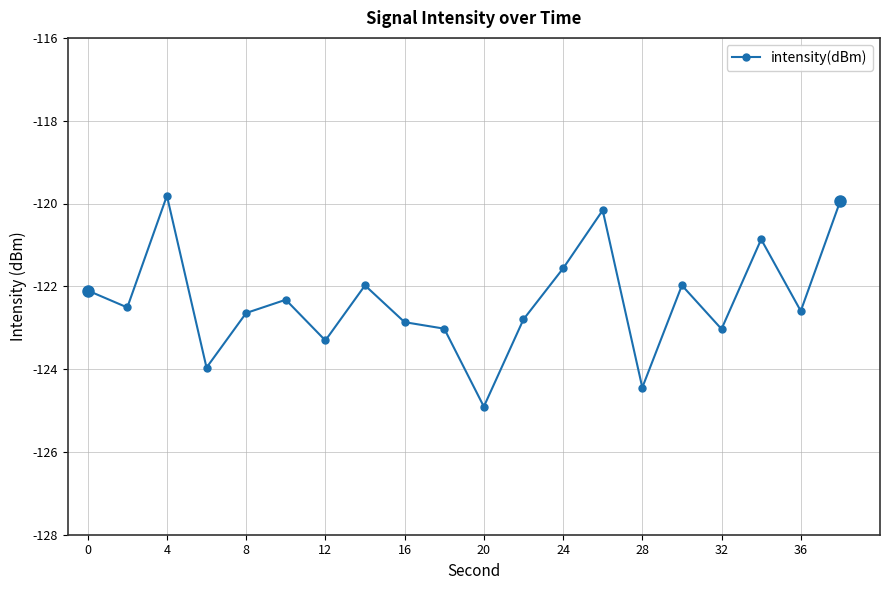

What is the smallest value displayed?

-124.9